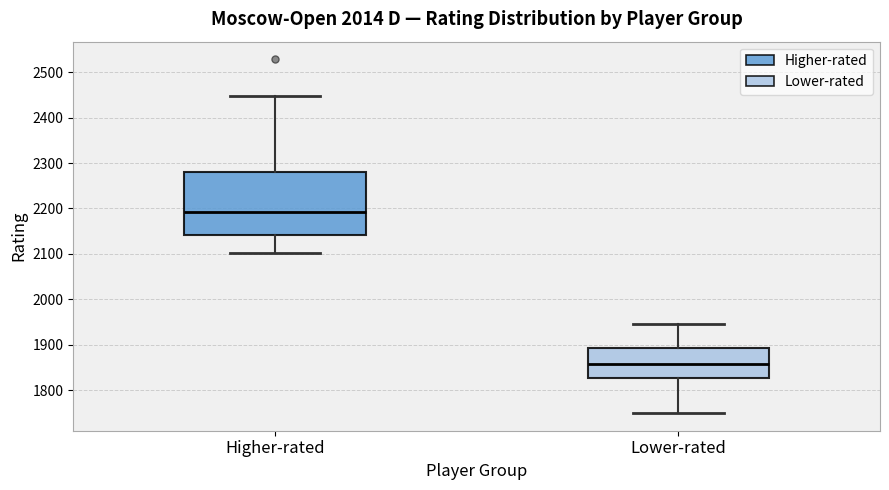

Reading left to right, transcribe this box plot: for each box, give where its median line is, the range the box spans, and where its two whiskers end, as read against the y-axis. The values are not printed on the chart, so give them approximately, as read against the axis.

Higher-rated: median 2190, box 2140 to 2280, whiskers 2100 to 2450
Lower-rated: median 1860, box 1830 to 1890, whiskers 1750 to 1950